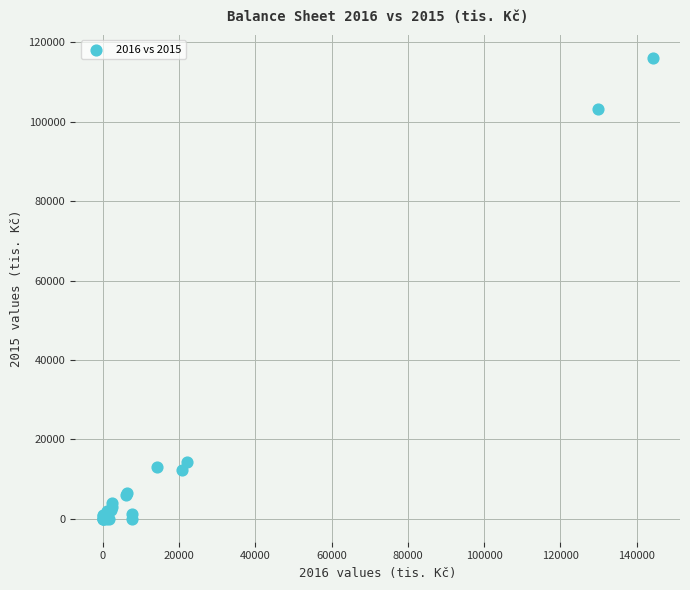

What Y value in the scatter plot is closest to 58040?

14250